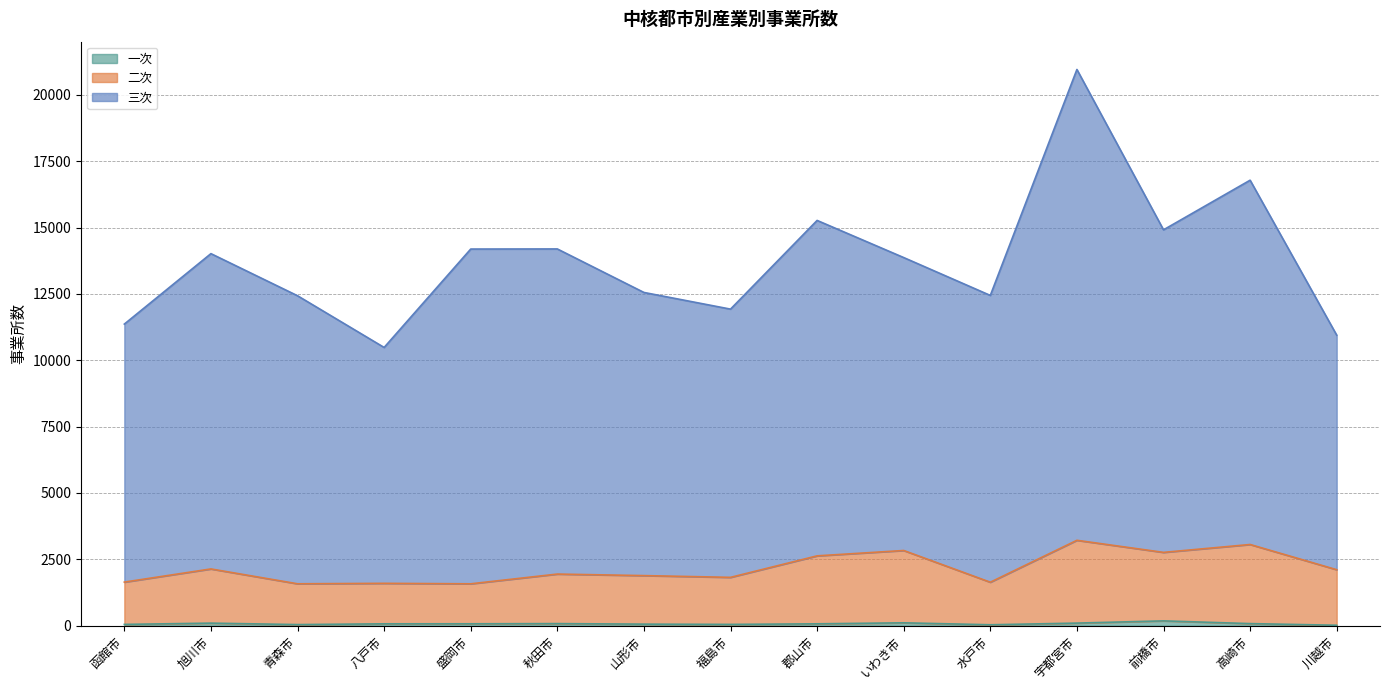

What is the label of the 15th point from the left?

川越市